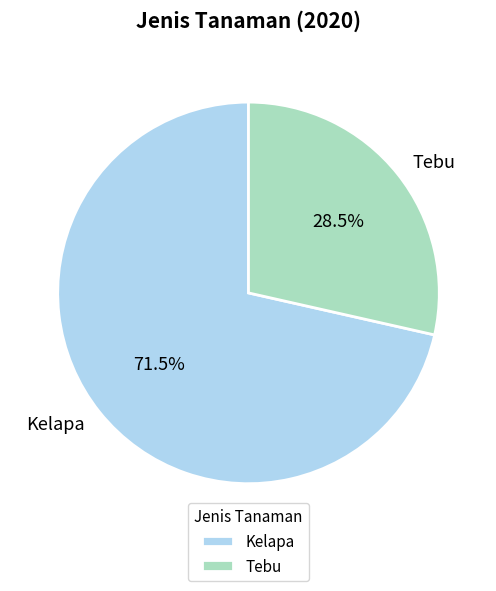

Is it true that Tebu is 21% of the pie?

False